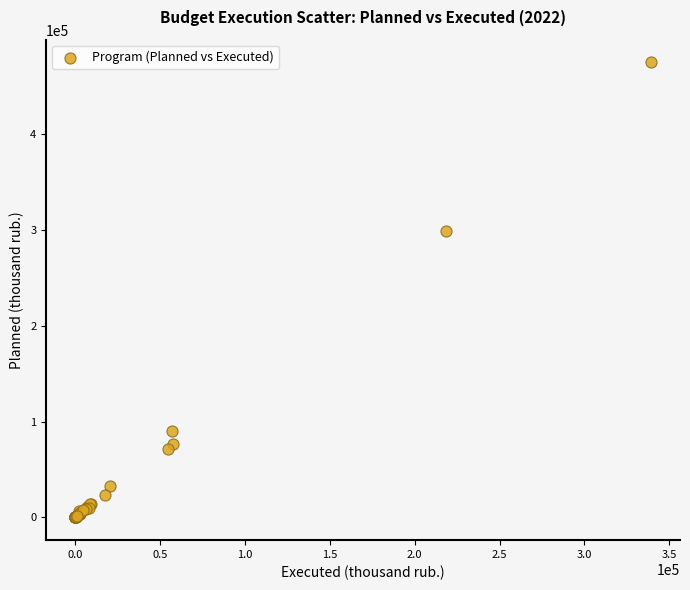

What Y value in the scatter plot is closest to 237343?

299064.2